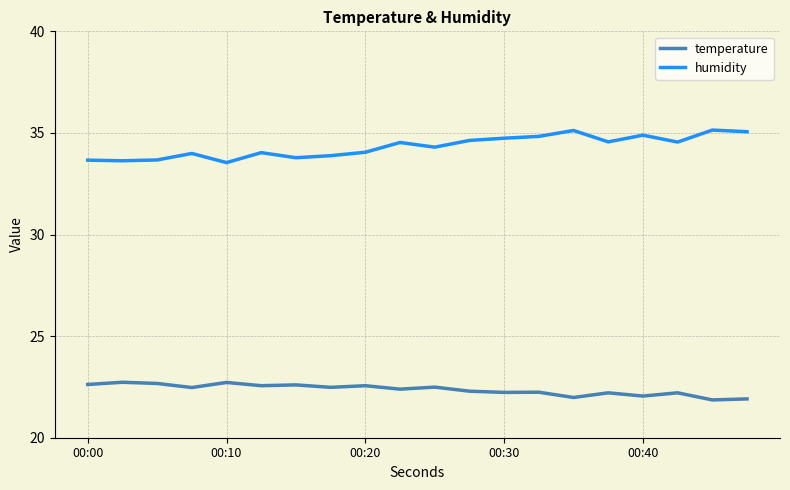

True or false: temperature and humidity intersect in this chart.

False